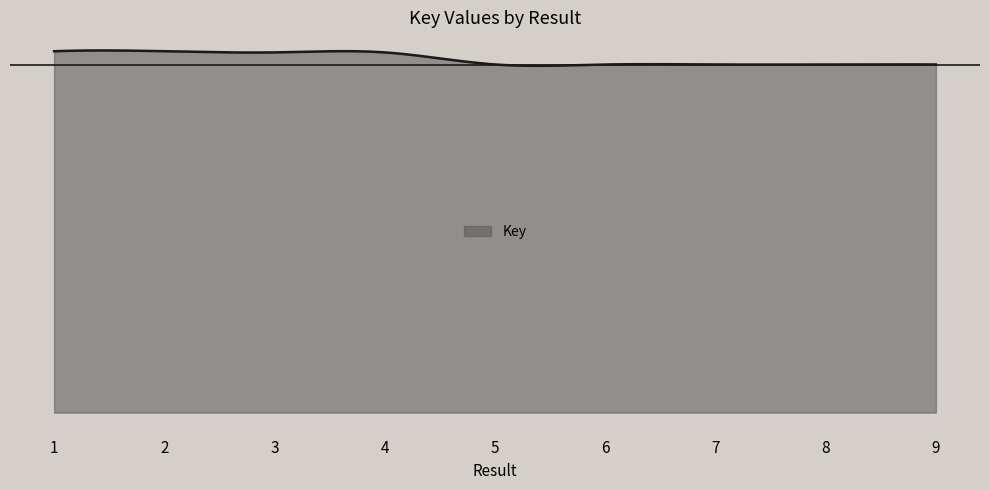

Does the chart have visible grid lines?

No